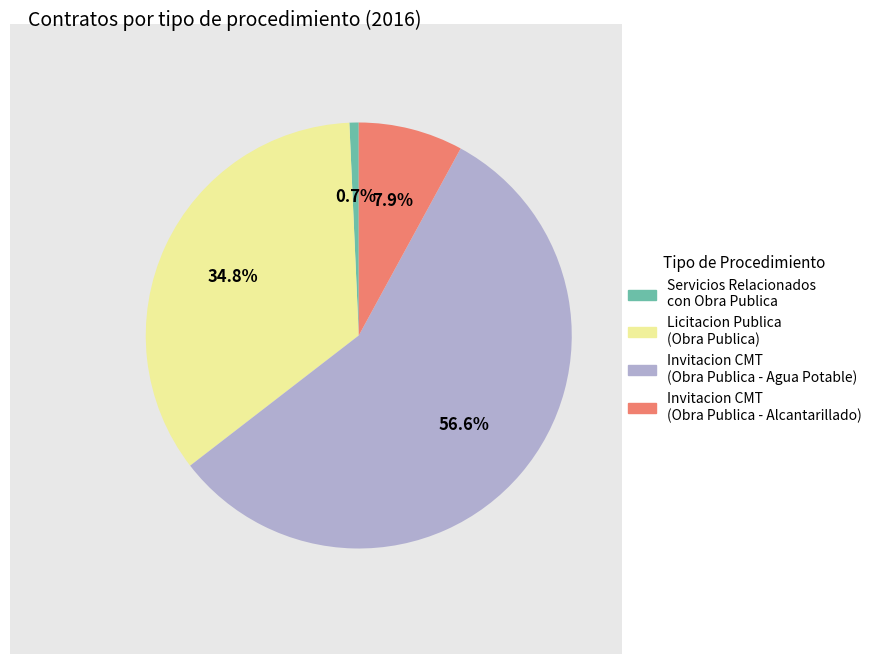

How many segments does this pie chart have?

4